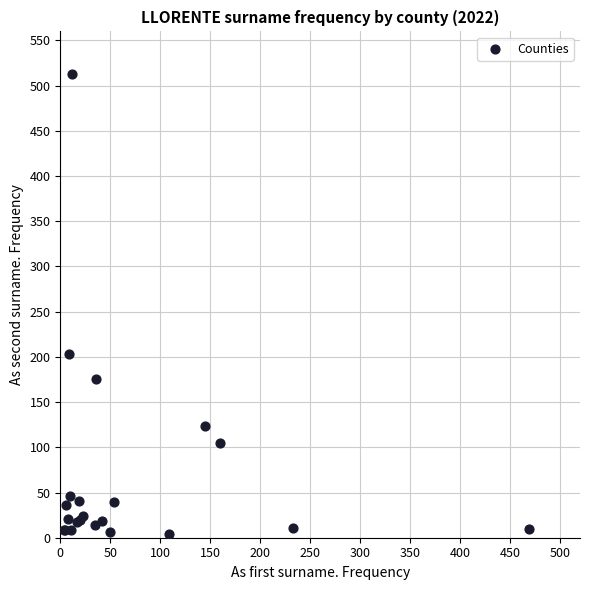

What Y value in the scatter plot is closest to 258?

203